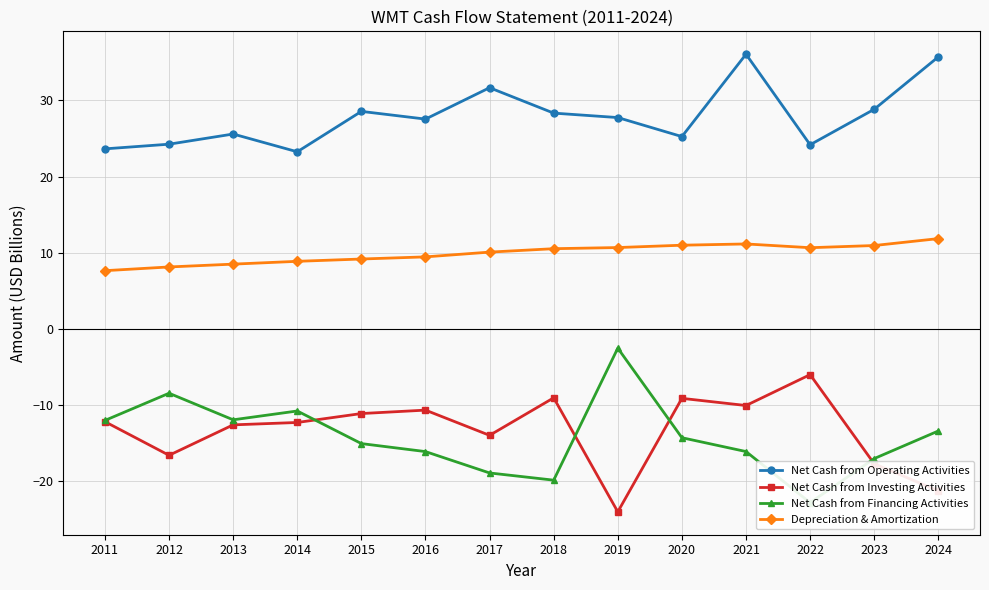

What are all the series names shown in the legend?

Net Cash from Operating Activities, Net Cash from Investing Activities, Net Cash from Financing Activities, Depreciation & Amortization